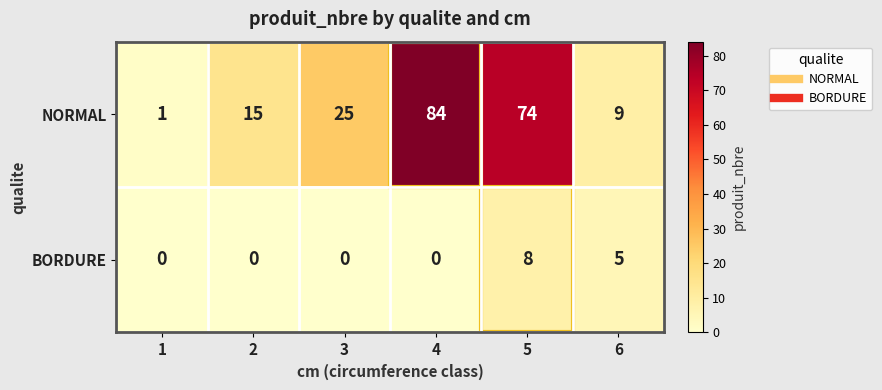

What is the total value across all series at 4?

84